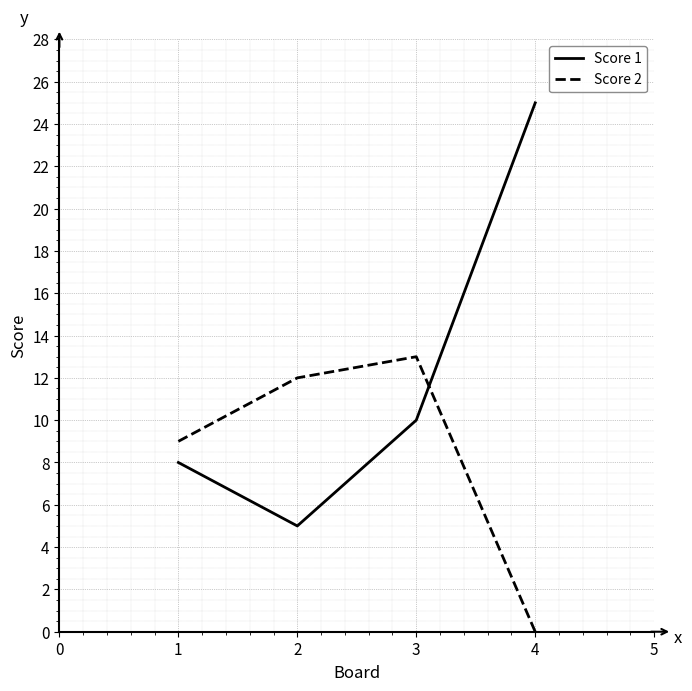

What is the maximum value for Score 1?

25